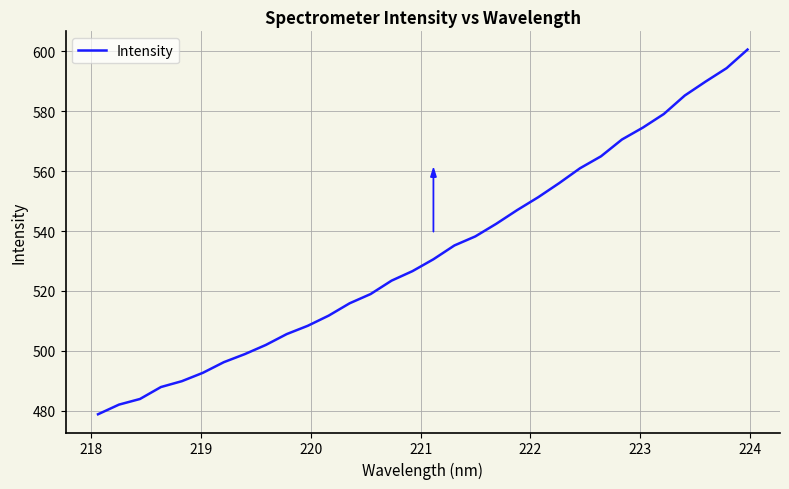

What is the difference between the maximum and minimum values?

121.8